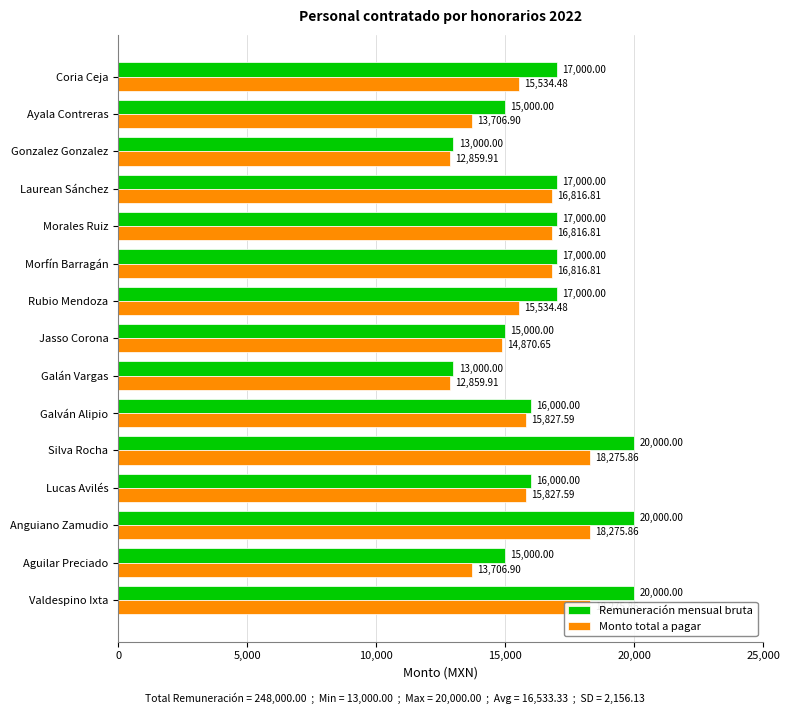

Which series changed the most between Anguiano Zamudio and Rubio Mendoza?

Remuneración mensual bruta